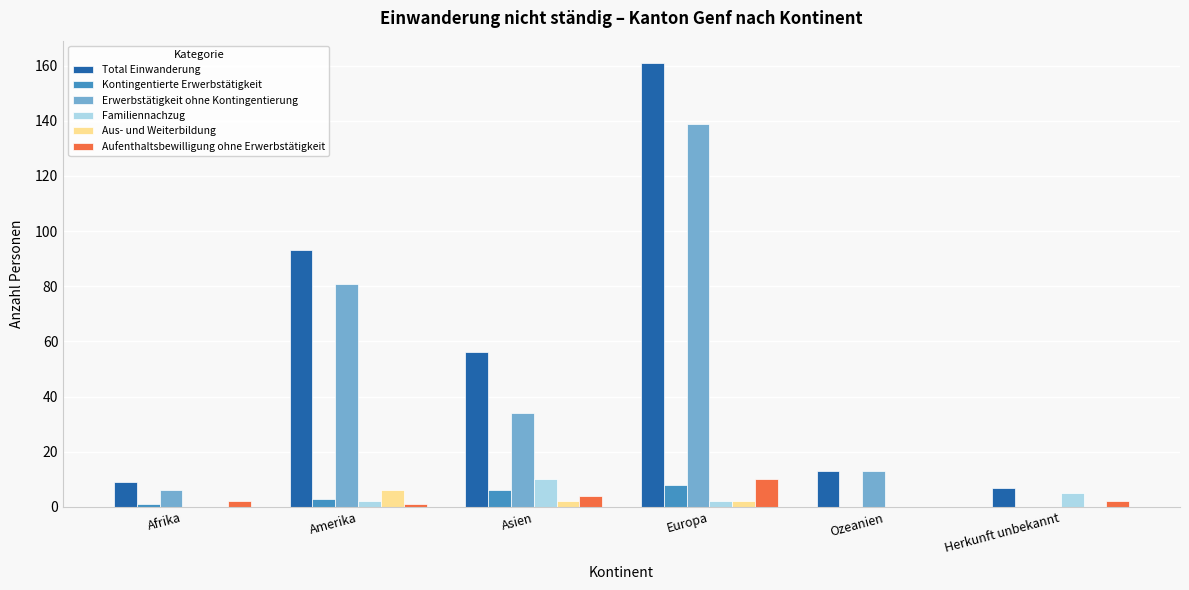

At which category is the sum across all series the highest?

Europa